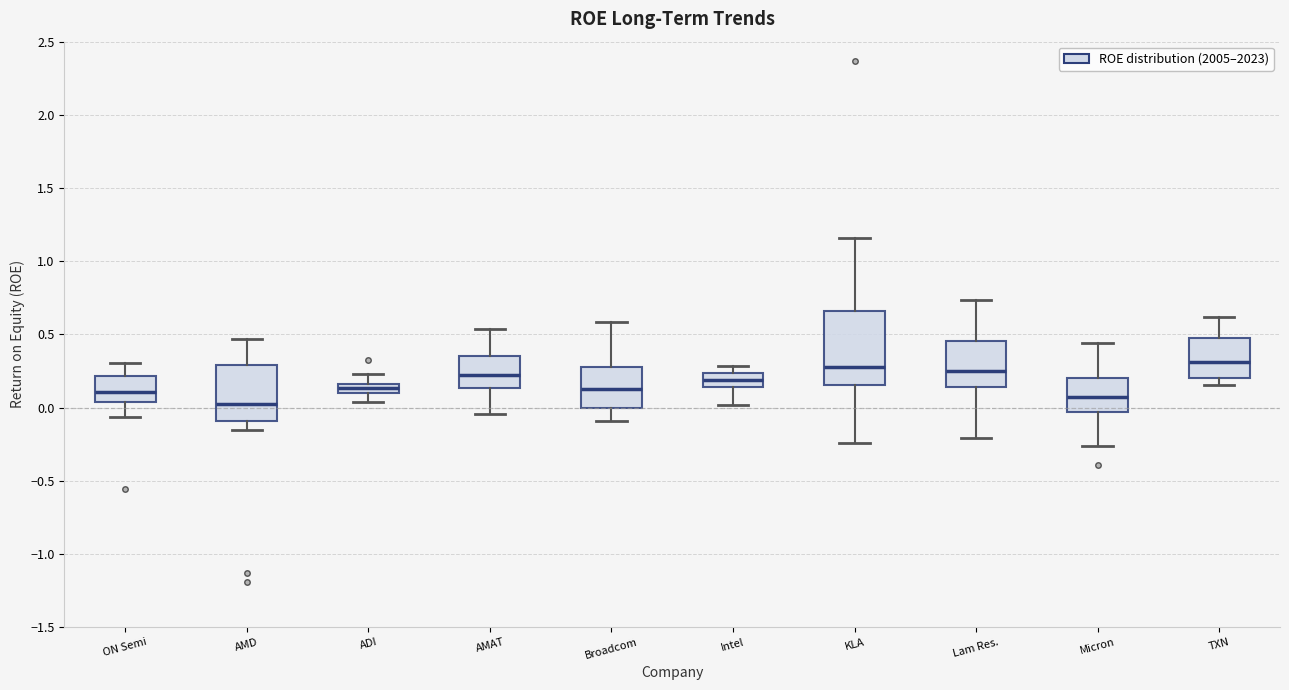

Where does the lower whisker of the box for AMAT end on the y-axis? The values are not printed on the chart, so give them approximately, as read against the axis.

-0.05